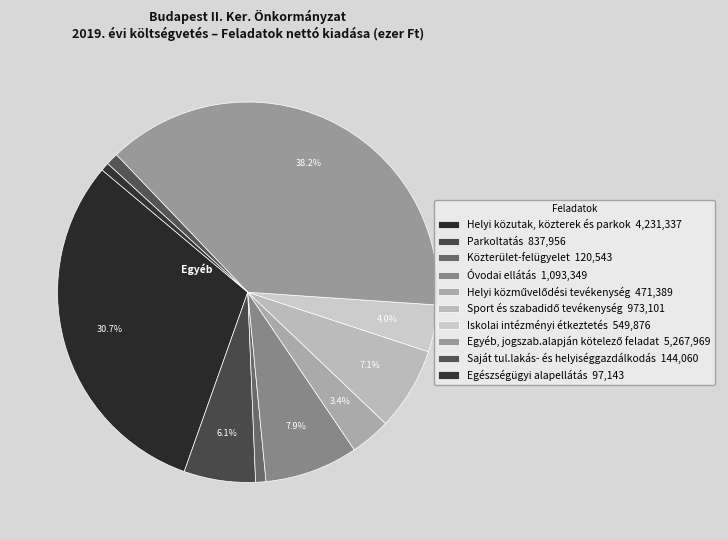

How many segments does this pie chart have?

10